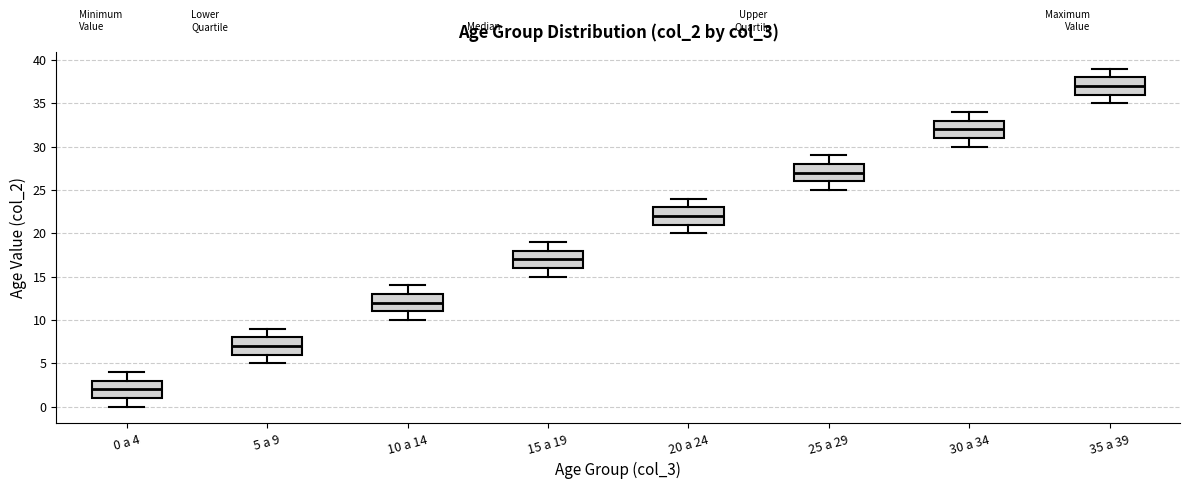

Where does the median line of the box for 0 a 4 sit on the y-axis? The values are not printed on the chart, so give them approximately, as read against the axis.

2